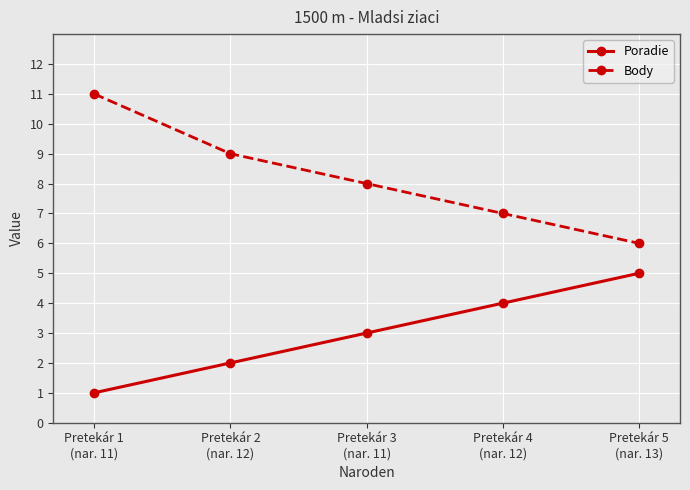

What is the sum of the Poradie values at Pretekár 3
(nar. 11) and Pretekár 1
(nar. 11)?

4